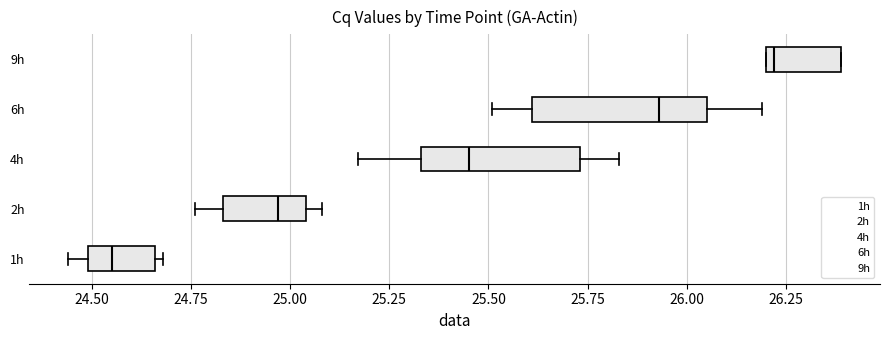

Where is the left edge of the box for 1h on the x-axis? The values are not printed on the chart, so give them approximately, as read against the axis.

24.50